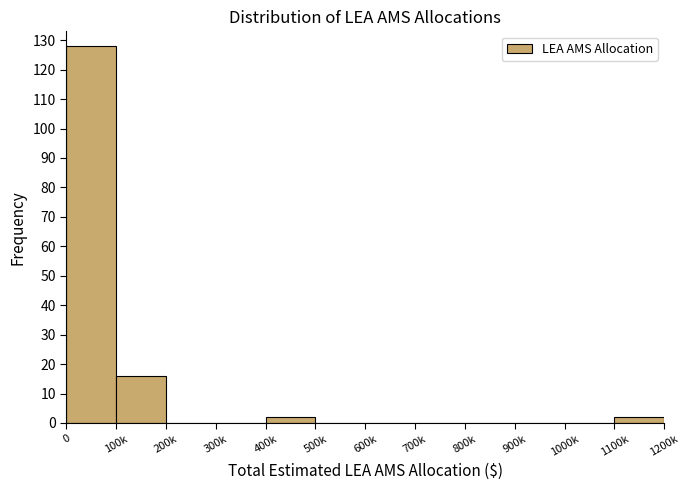

Reading left to right, extract all data points from this chart.

0=128	100k=16	200k=0	300k=0	400k=2	500k=0	600k=0	700k=0	800k=0	900k=0	1000k=0	1100k=2